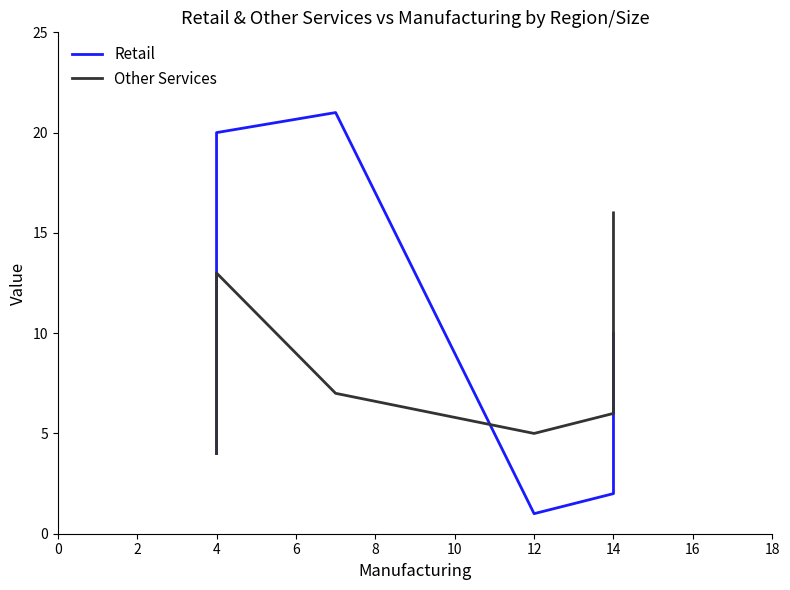

What is the value of the Retail point at the 6th from the left?

21